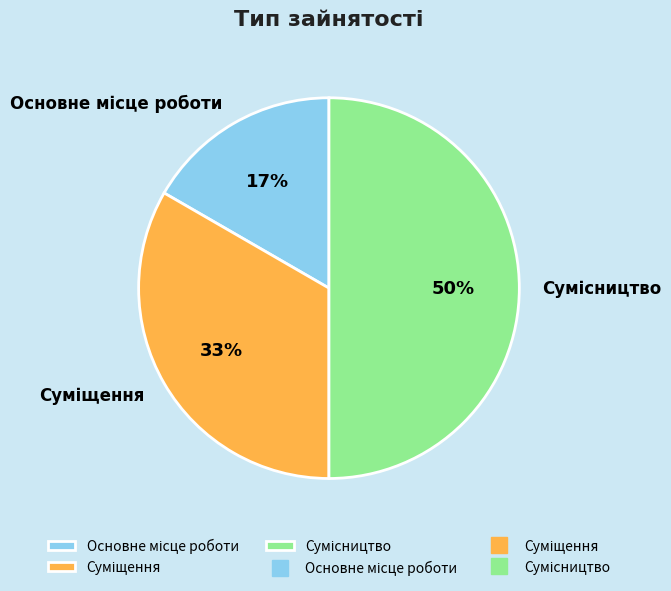

To the nearest percent, what is the average slice percentage?

33%